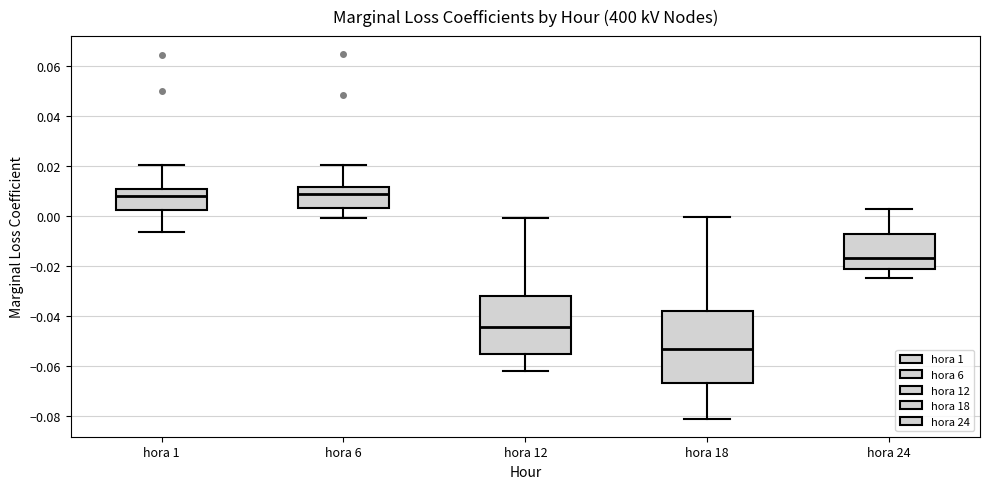

Reading left to right, read every box against the y-axis: the position of its median line, the range the box covers, and the ends of its whiskers. The values are not printed on the chart, so give them approximately, as read against the axis.

hora 1: median 0.008, box 0.002 to 0.010, whiskers -0.006 to 0.020
hora 6: median 0.008, box 0.004 to 0.012, whiskers 0.000 to 0.020
hora 12: median -0.044, box -0.056 to -0.032, whiskers -0.062 to 0.000
hora 18: median -0.054, box -0.066 to -0.038, whiskers -0.080 to 0.000
hora 24: median -0.016, box -0.022 to -0.008, whiskers -0.024 to 0.002